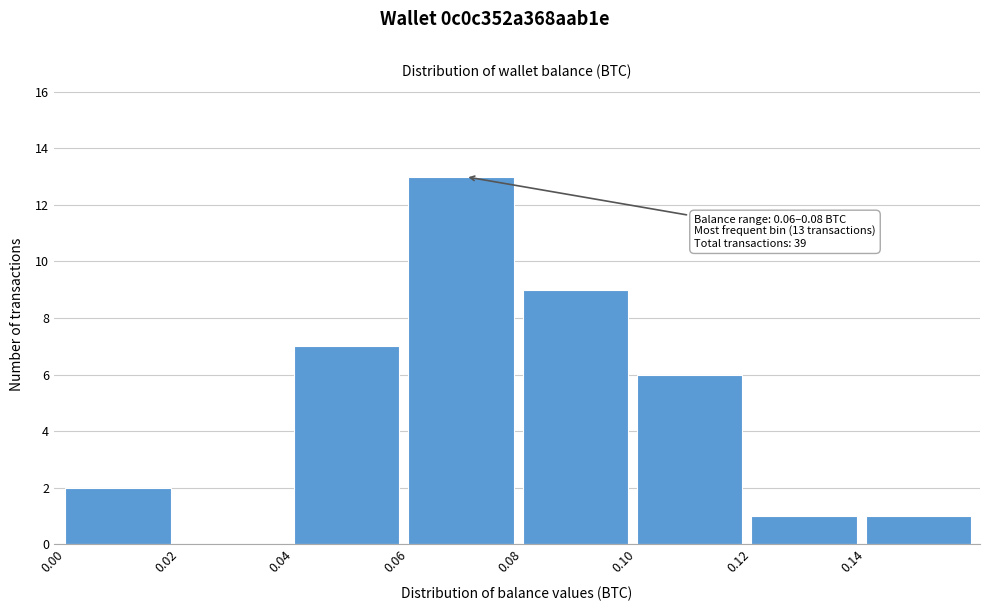

Over which range of the x-axis is the bar tallest?

0.06 to 0.08